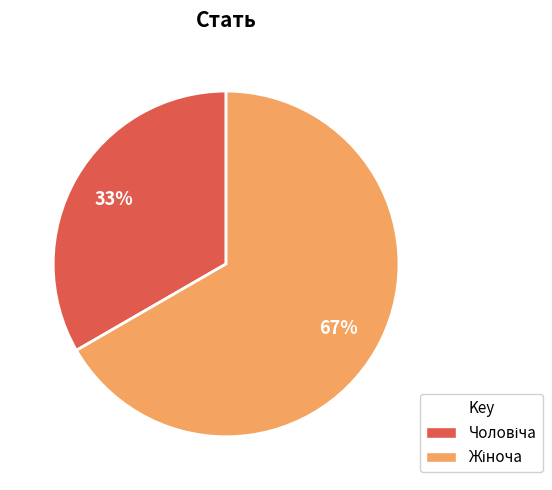

To the nearest percent, what is the difference between the Жіноча and Чоловіча slice percentages?

33%